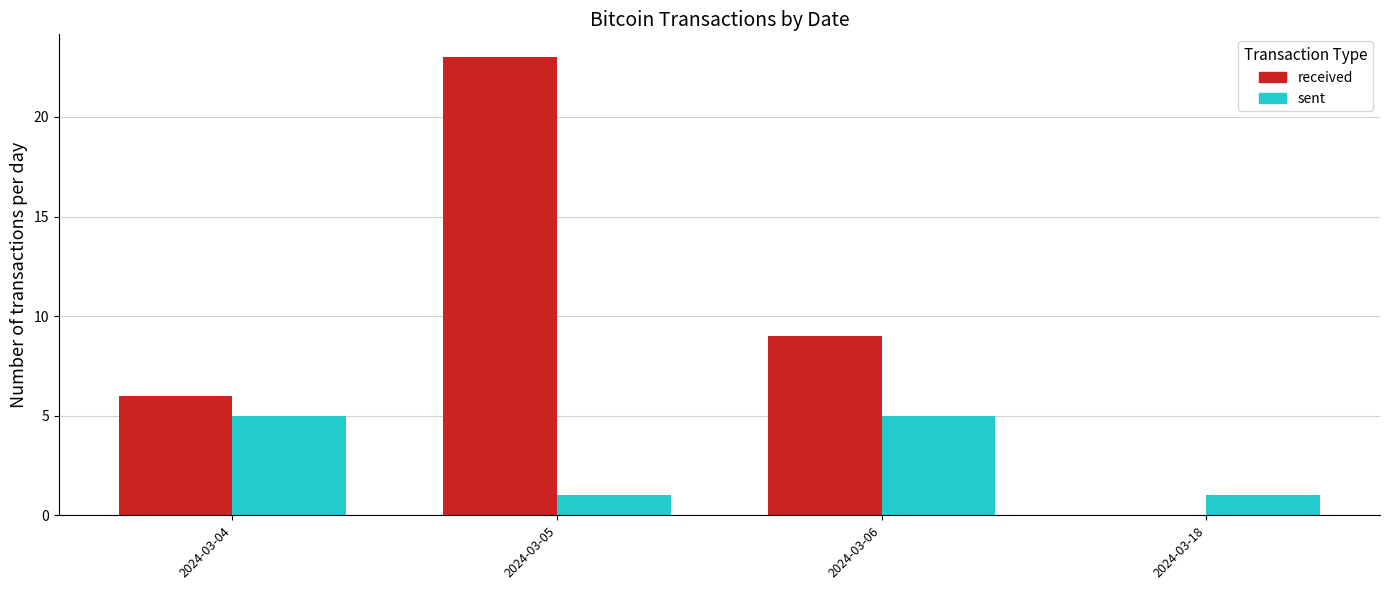

At which category is the sum across all series the highest?

2024-03-05